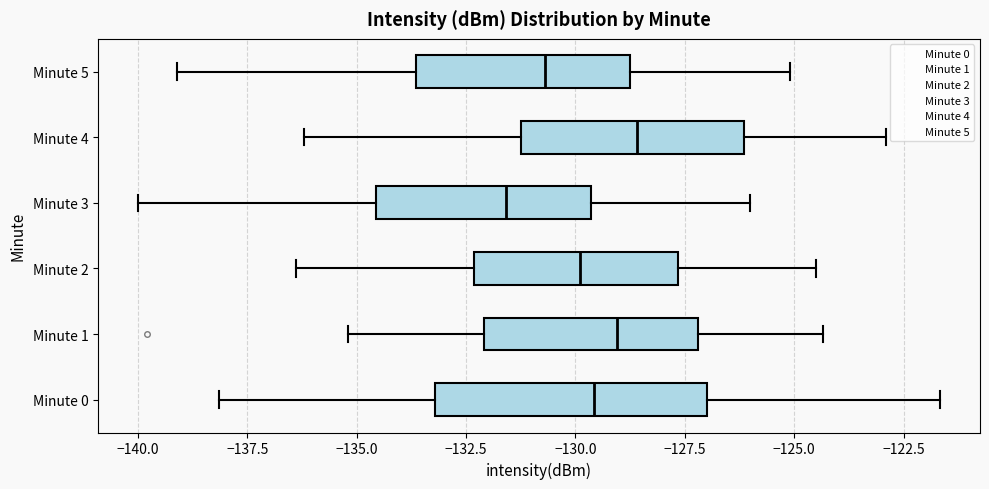

Where is the left edge of the box for Minute 2 on the x-axis? The values are not printed on the chart, so give them approximately, as read against the axis.

-132.5